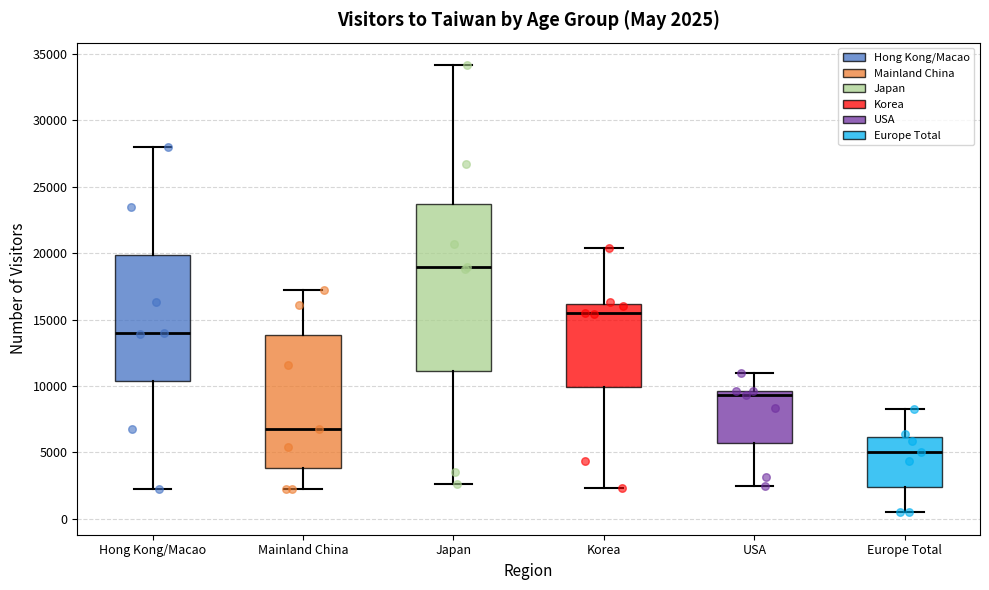

Which box has the highest median line?

Japan